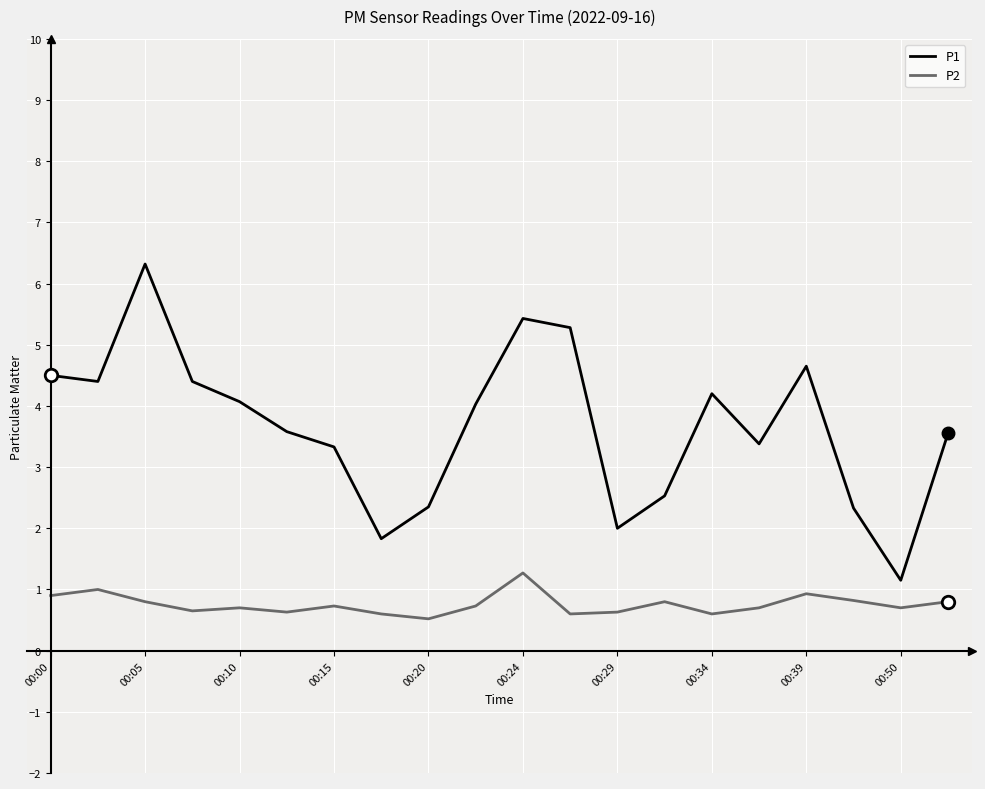

What are all the series names shown in the legend?

P1, P2